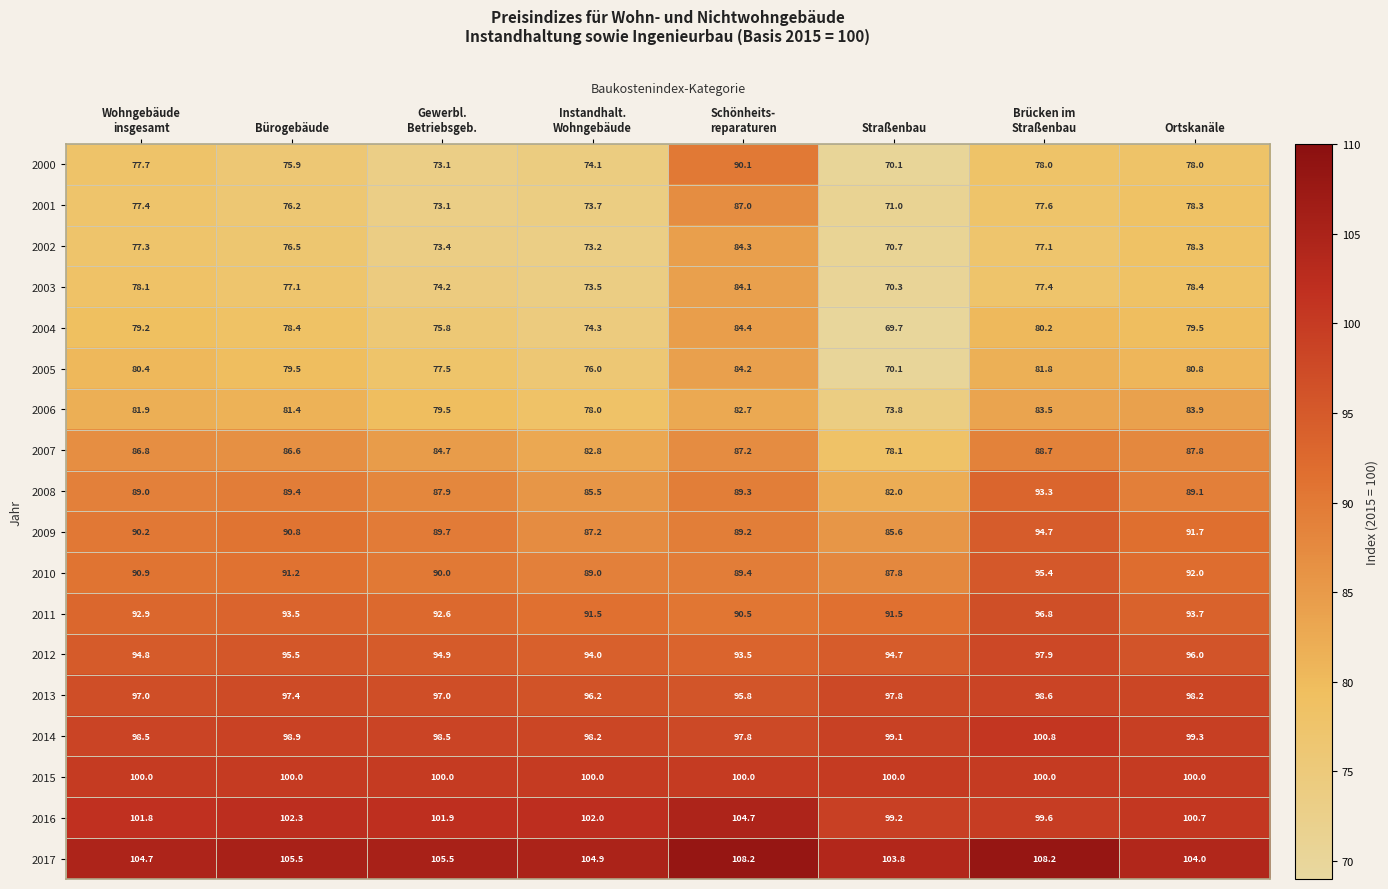

List the series in order of their peak value, lowest first.

2006, 2003, 2005, 2002, 2004, 2001, 2007, 2000, 2008, 2009, 2010, 2011, 2012, 2013, 2015, 2014, 2016, 2017